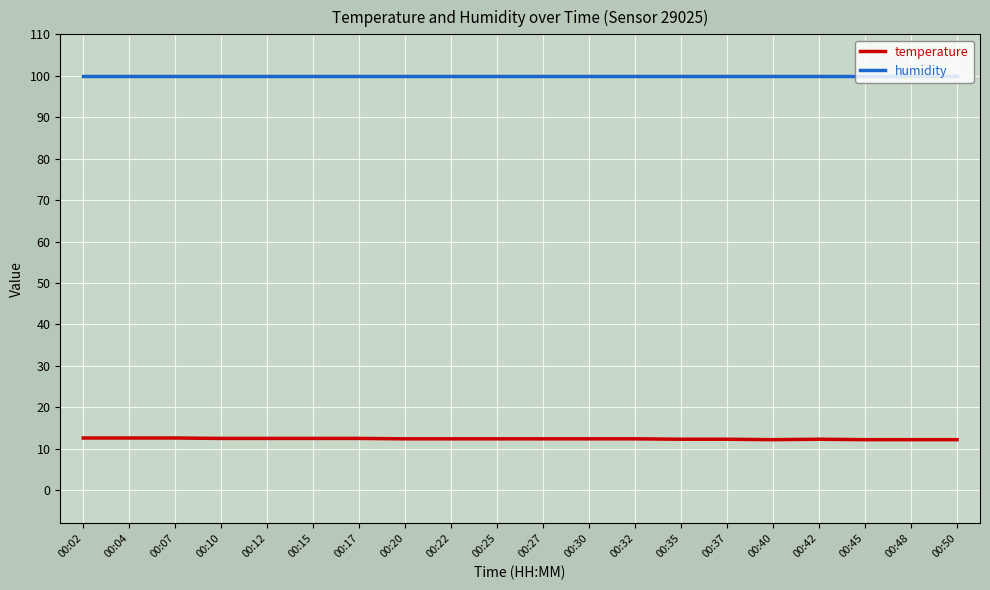

What is the minimum value shown in the chart?

12.2